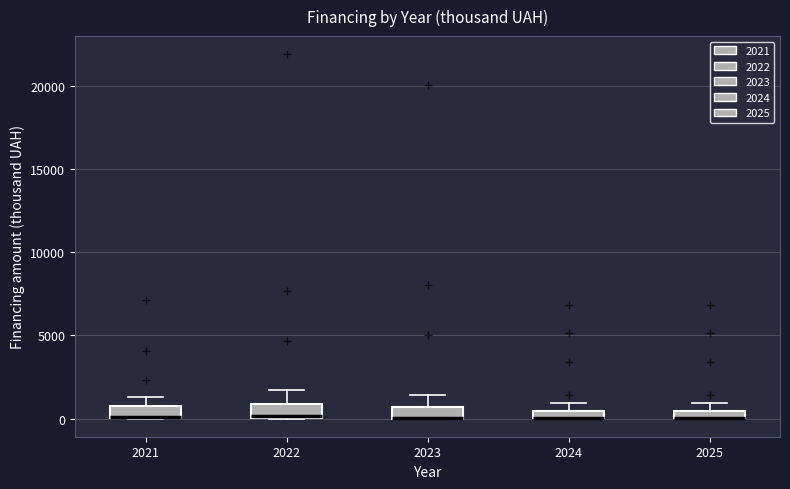

Where is the upper edge of the box at x = 2021 on the y-axis? The values are not printed on the chart, so give them approximately, as read against the axis.

1000